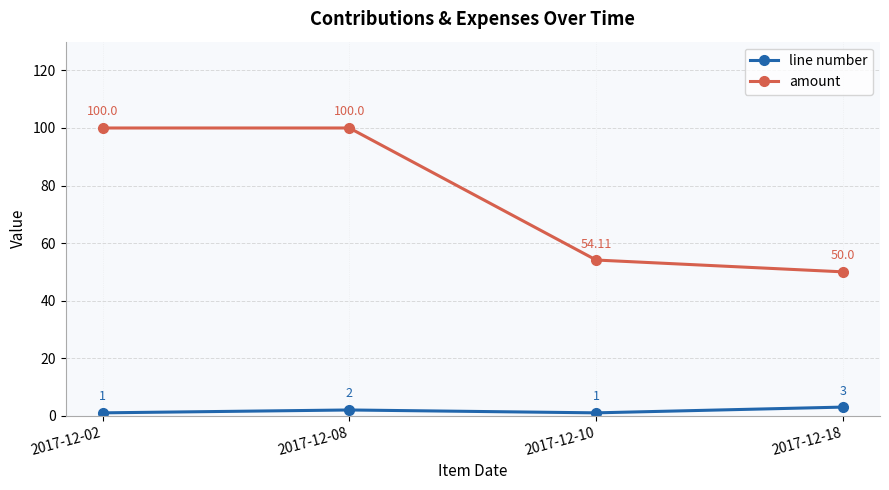

Which series has the largest total across all categories?

amount